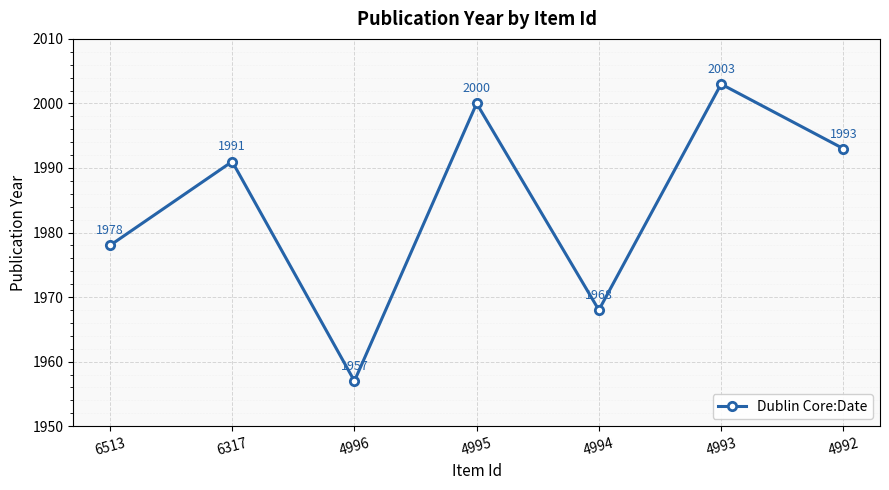

How many lines are shown in the chart?

1